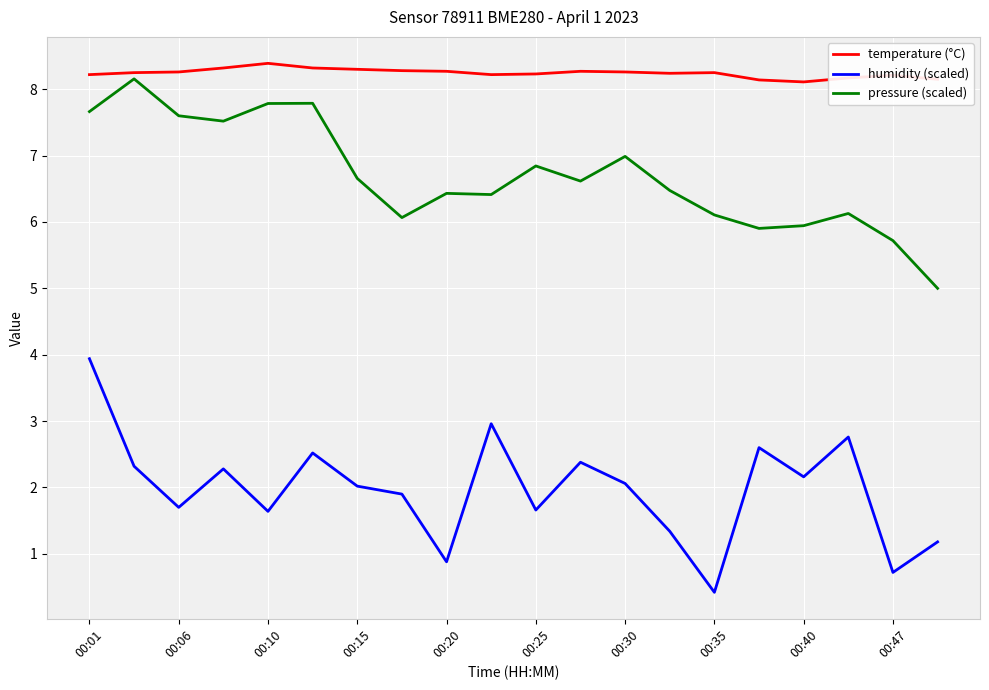

What is the smallest value displayed?

0.4